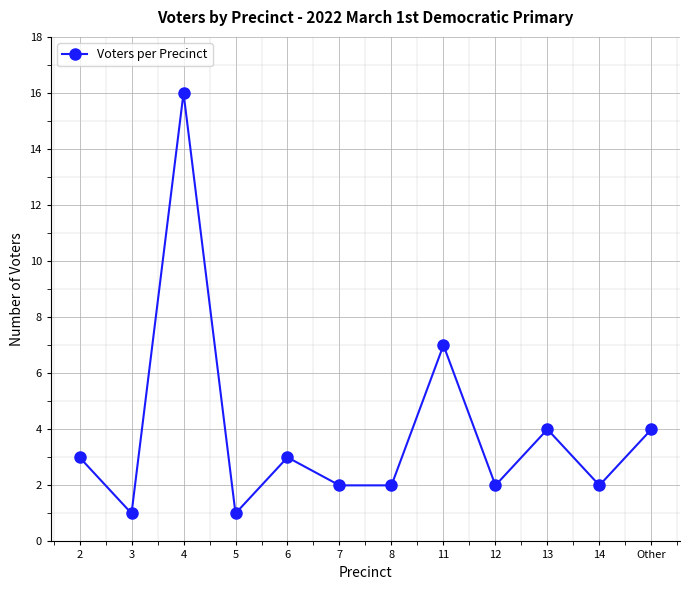

Reading right to left, what are all the values shown in this chart?

Other=4	14=2	13=4	12=2	11=7	8=2	7=2	6=3	5=1	4=16	3=1	2=3